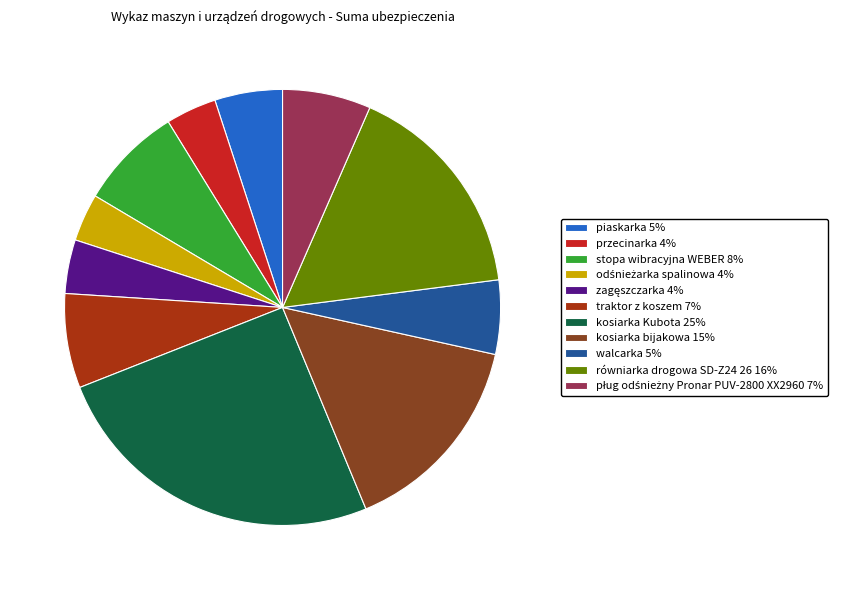

Does stopa wibracyjna WEBER represent more than half of the total?

No